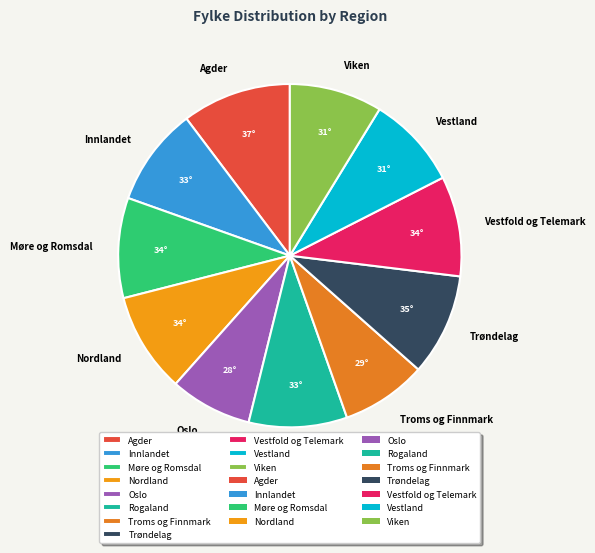

Does Vestfold og Telemark account for over 50% of the chart?

No